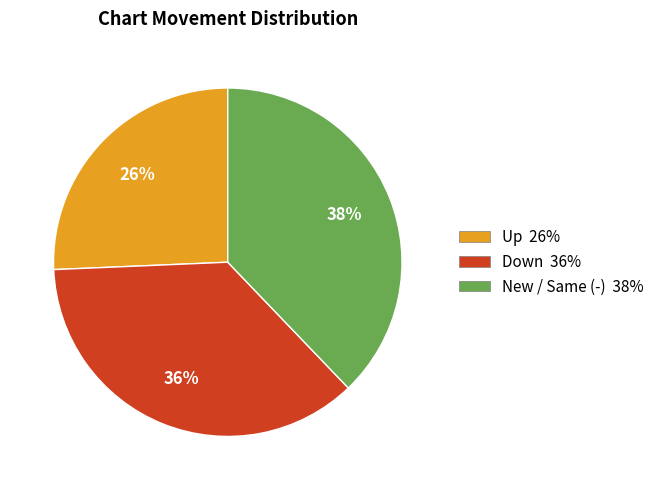

To the nearest percent, what is the average slice percentage?

33%